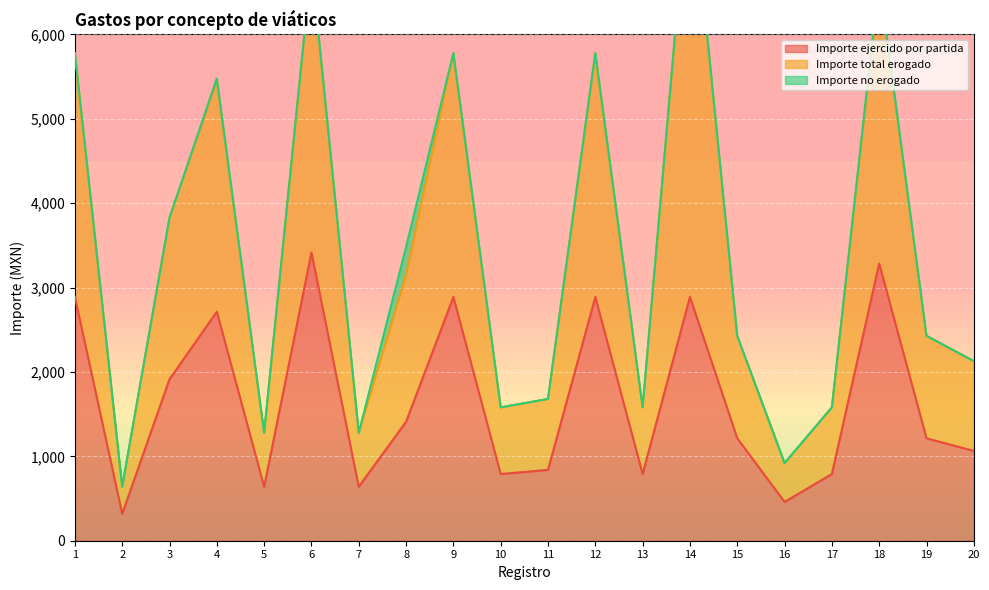

True or false: Importe ejercido por partida and Importe total erogado cross at least once.

False